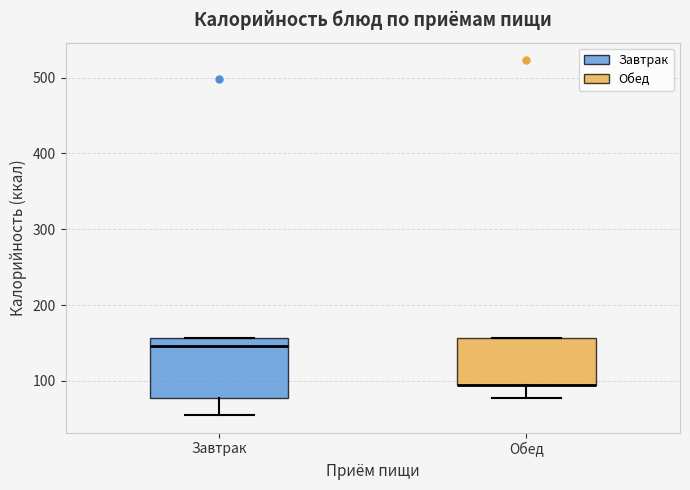

Where is the lower edge of the box for Обед on the y-axis? The values are not printed on the chart, so give them approximately, as read against the axis.

100